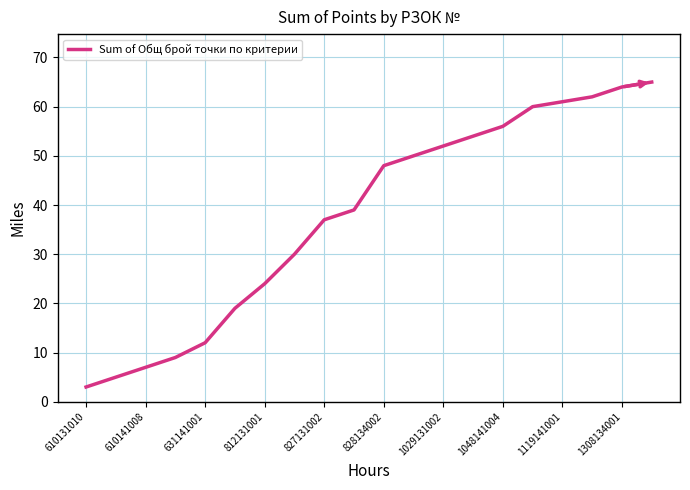

What is the difference between the maximum and minimum values?

62